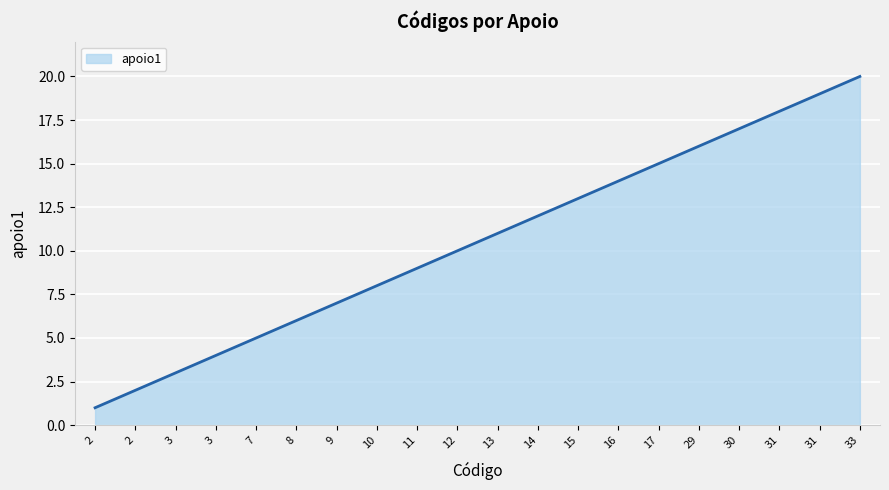

Reading right to left, transcribe all the data shown in this chart.

33=20	31=19	31=18	30=17	29=16	17=15	16=14	15=13	14=12	13=11	12=10	11=9	10=8	9=7	8=6	7=5	3=4	3=3	2=2	2=1